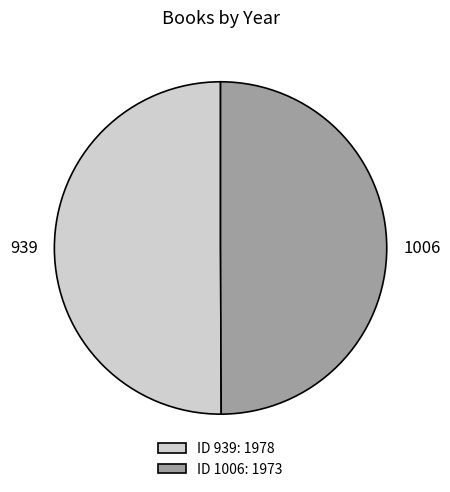

Is the sum of 939 and 1006 greater than half?

Yes